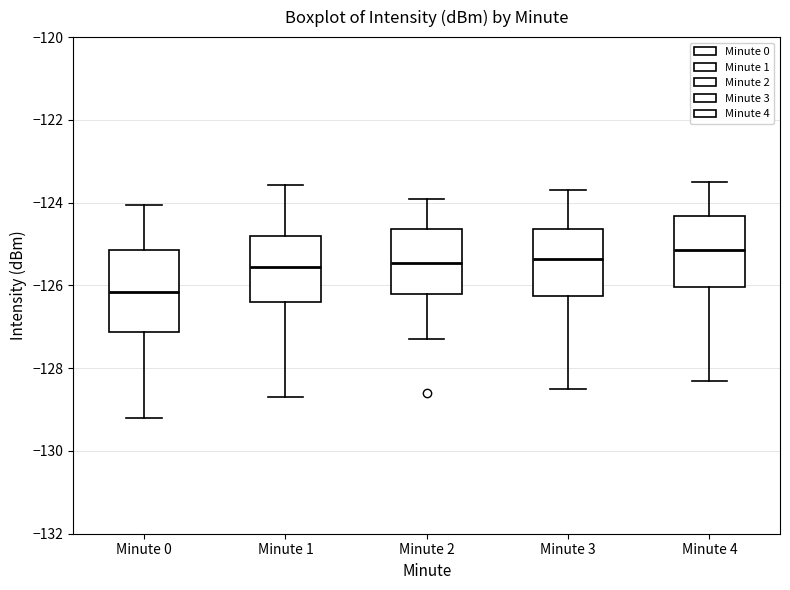

Reading left to right, transcribe this box plot: for each box, give where its median line is, the range the box spans, and where its two whiskers end, as read against the y-axis. The values are not printed on the chart, so give them approximately, as read against the axis.

Minute 0: median -126.2, box -127.2 to -125.2, whiskers -129.2 to -124.0
Minute 1: median -125.6, box -126.4 to -124.8, whiskers -128.6 to -123.6
Minute 2: median -125.4, box -126.2 to -124.6, whiskers -127.2 to -123.8
Minute 3: median -125.4, box -126.2 to -124.6, whiskers -128.4 to -123.6
Minute 4: median -125.2, box -126.0 to -124.4, whiskers -128.2 to -123.4